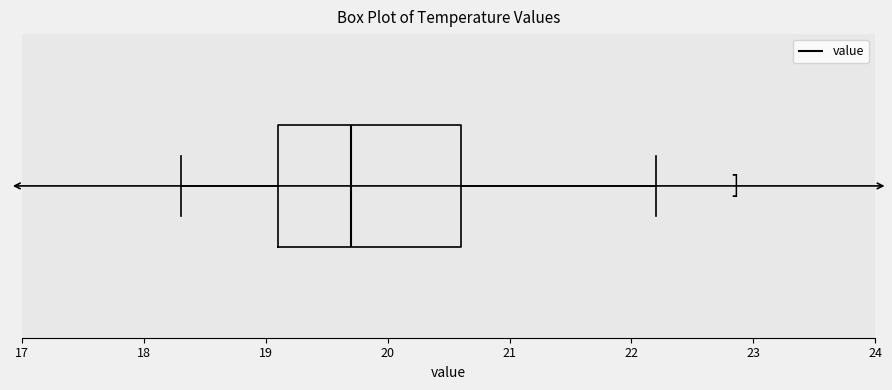

Where does the median line of the box sit on the x-axis? The values are not printed on the chart, so give them approximately, as read against the axis.

19.7